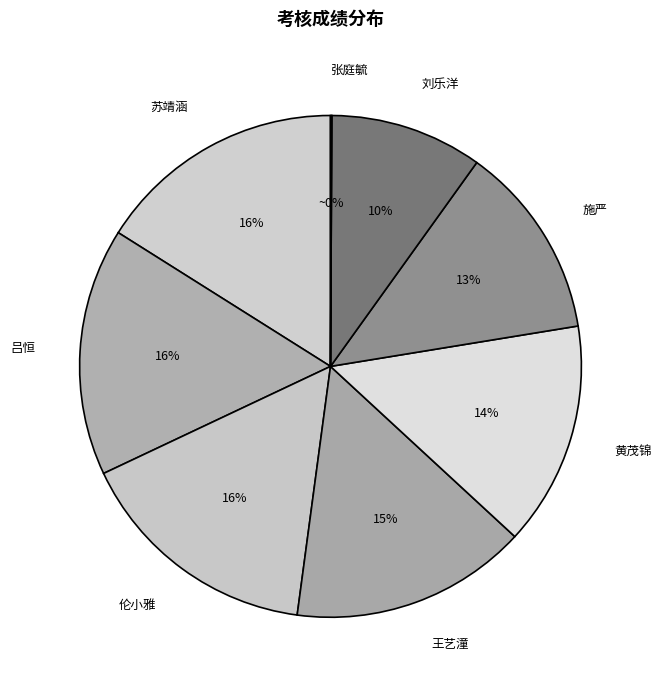

True or false: 王艺潼 accounts for 15% of the total.

True